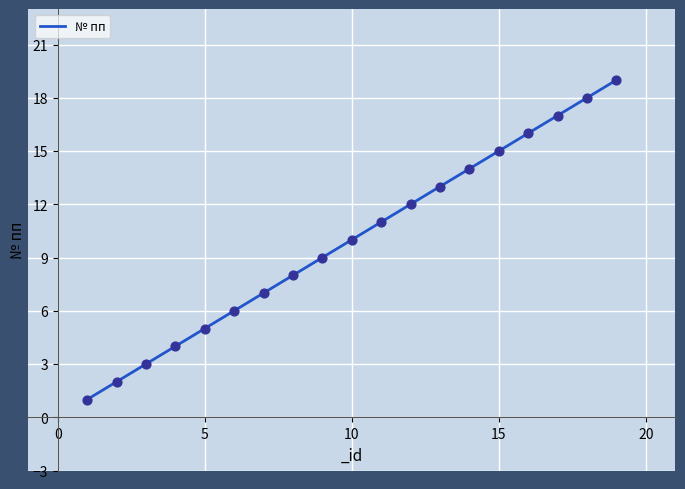

What is the maximum value shown in the chart?

19